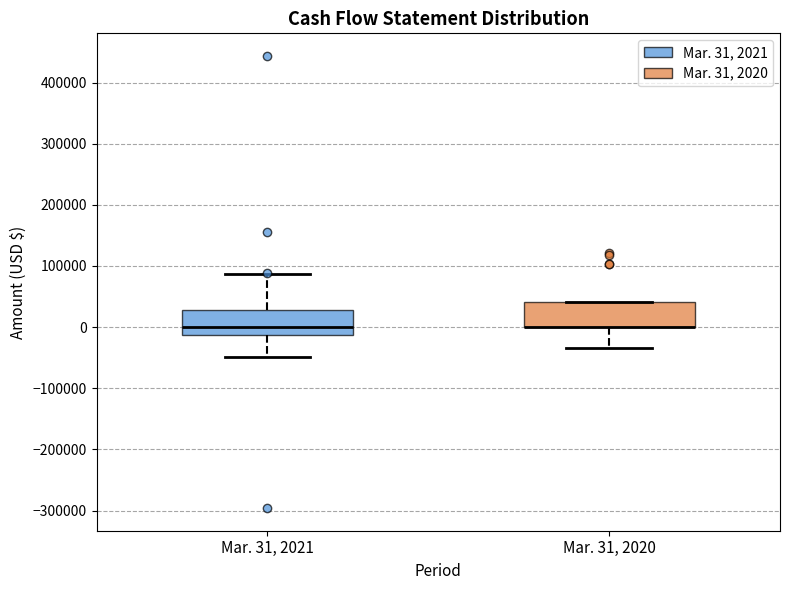

Reading left to right, read every box against the y-axis: the position of its median line, the range the box covers, and the ends of its whiskers. The values are not printed on the chart, so give them approximately, as read against the axis.

Mar. 31, 2021: median 0, box -10000 to 30000, whiskers -50000 to 90000
Mar. 31, 2020: median 0 (drawn on the box's lower edge), box 0 to 40000, whiskers -30000 to 40000